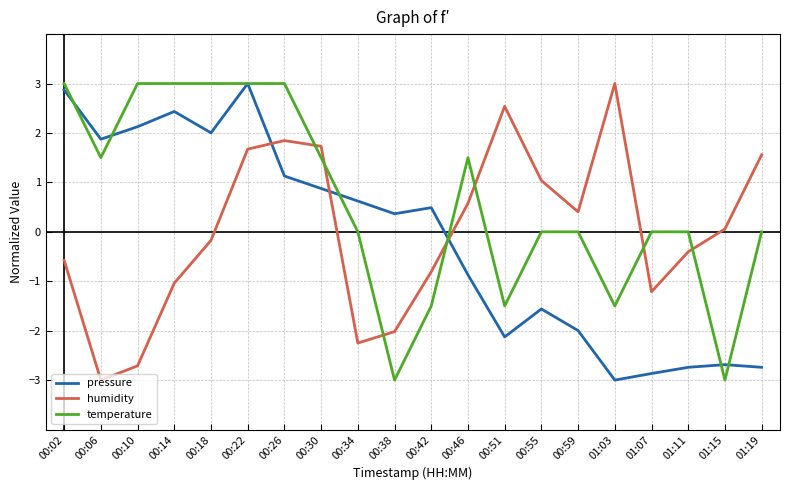

How many distinct data groups are displayed?

3